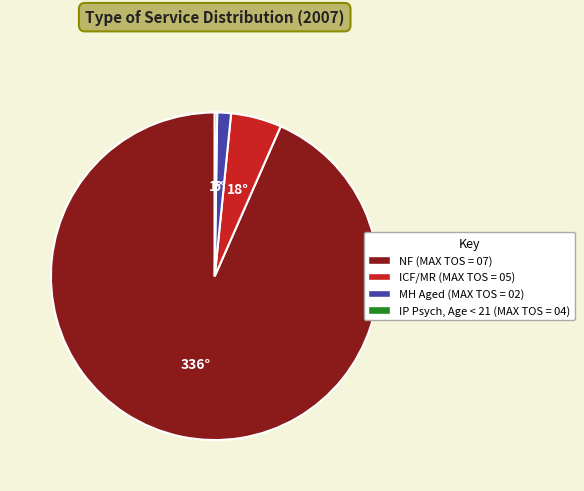

What is the largest slice in the pie chart?

NF (MAX TOS = 07)